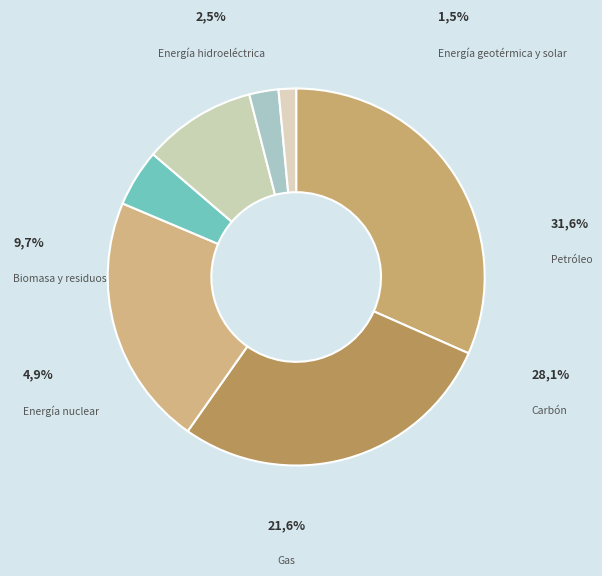

How many slices are in this pie chart?

7